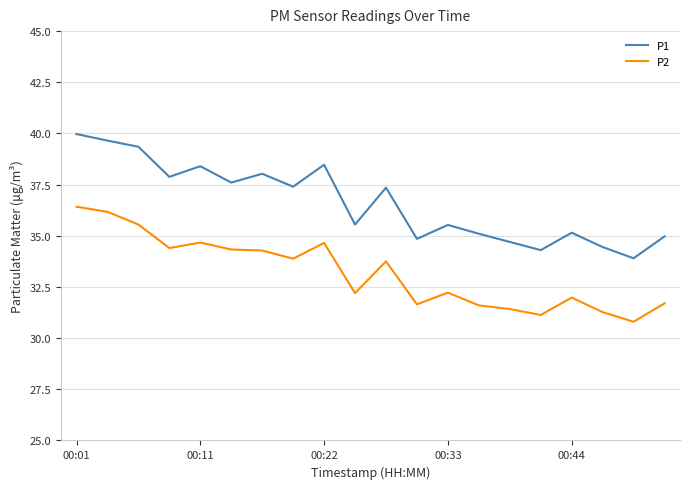

Which series has the largest total across all categories?

P1